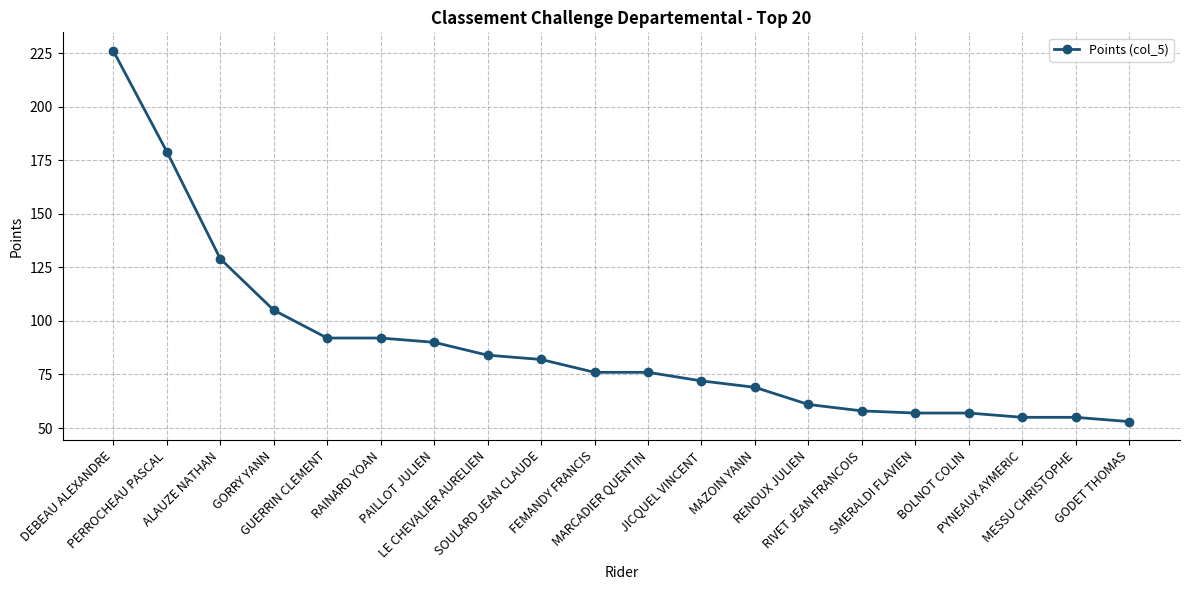

How many lines are shown in the chart?

1